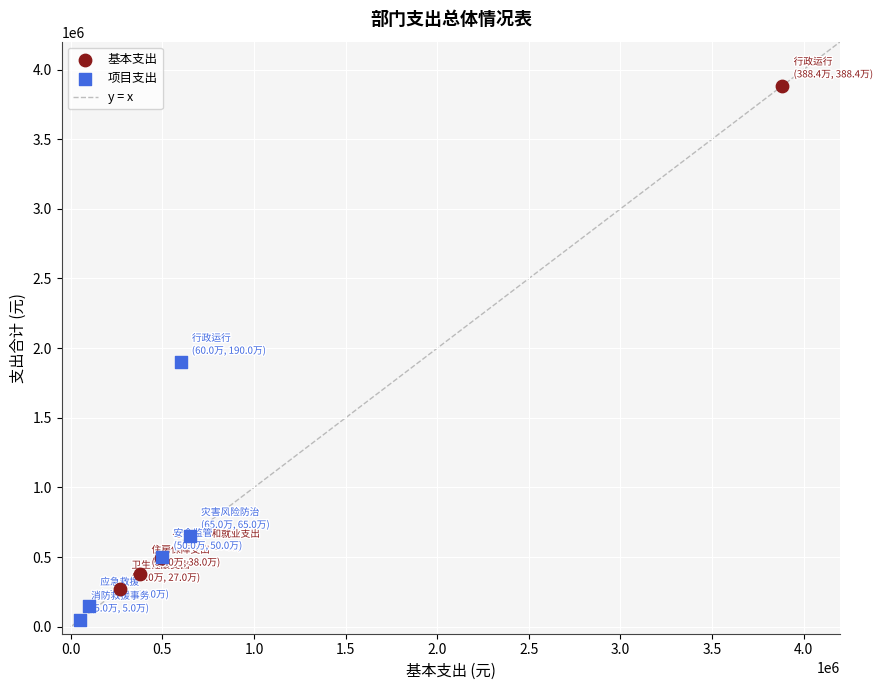

Which series reaches the maximum Y coordinate?

基本支出